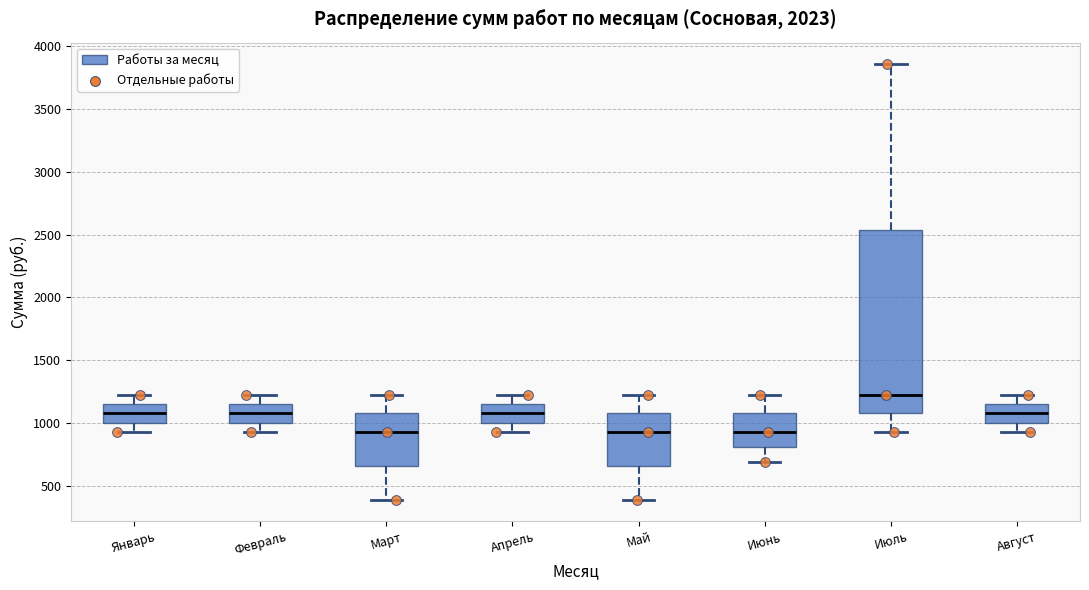

Reading left to right, transcribe this box plot: for each box, give where its median line is, the range the box spans, and where its two whiskers end, as read against the y-axis. The values are not printed on the chart, so give them approximately, as read against the axis.

Январь: median 1100, box 1000 to 1150, whiskers 950 to 1200
Февраль: median 1100, box 1000 to 1150, whiskers 950 to 1200
Март: median 950, box 650 to 1100, whiskers 400 to 1200
Апрель: median 1100, box 1000 to 1150, whiskers 950 to 1200
Май: median 950, box 650 to 1100, whiskers 400 to 1200
Июнь: median 950, box 800 to 1100, whiskers 700 to 1200
Июль: median 1200, box 1100 to 2550, whiskers 950 to 3850
Август: median 1100, box 1000 to 1150, whiskers 950 to 1200